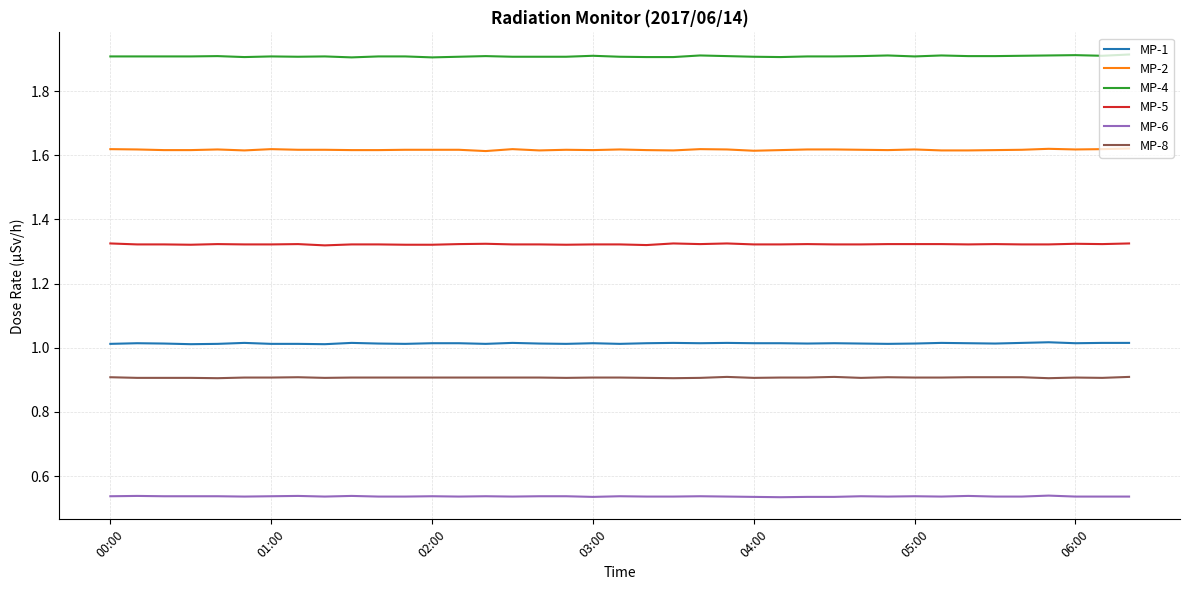

True or false: MP-8 and MP-2 cross at least once.

False